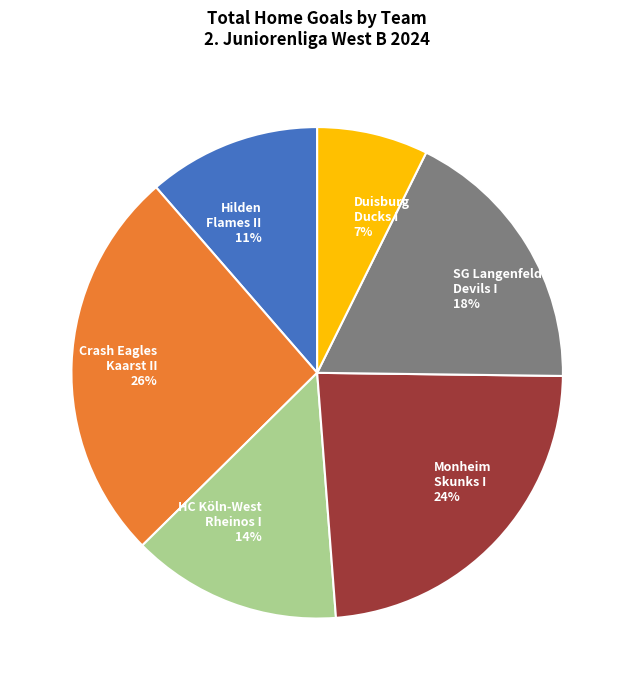

To the nearest percent, what is the average slice percentage?

17%